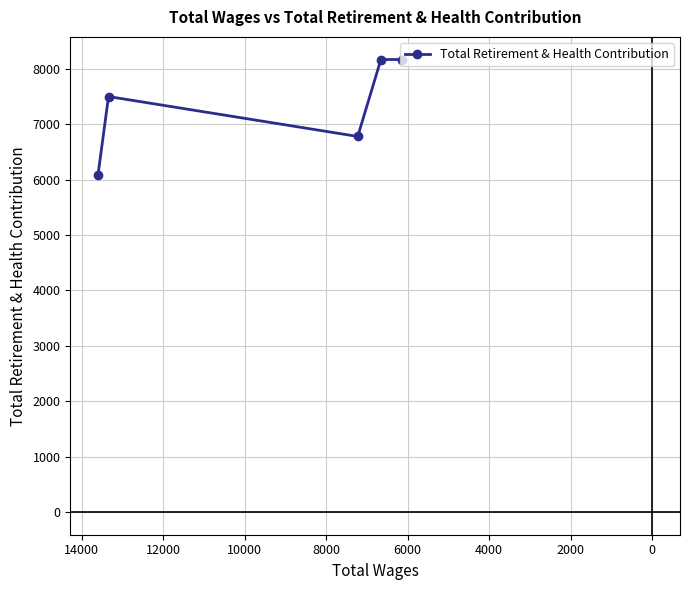

The chart shows a value of 2076 at 4000. True or false?

False